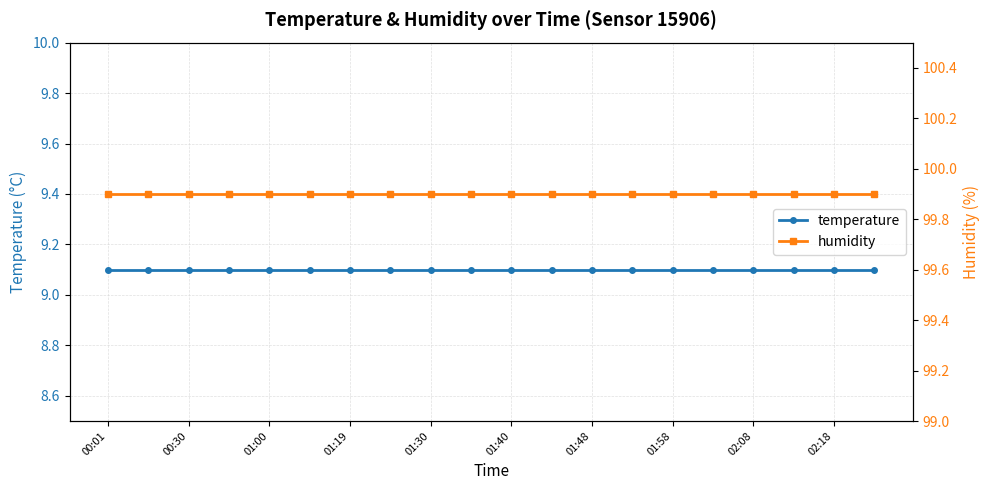

The value of humidity at 00:01 is 99.9. True or false?

True